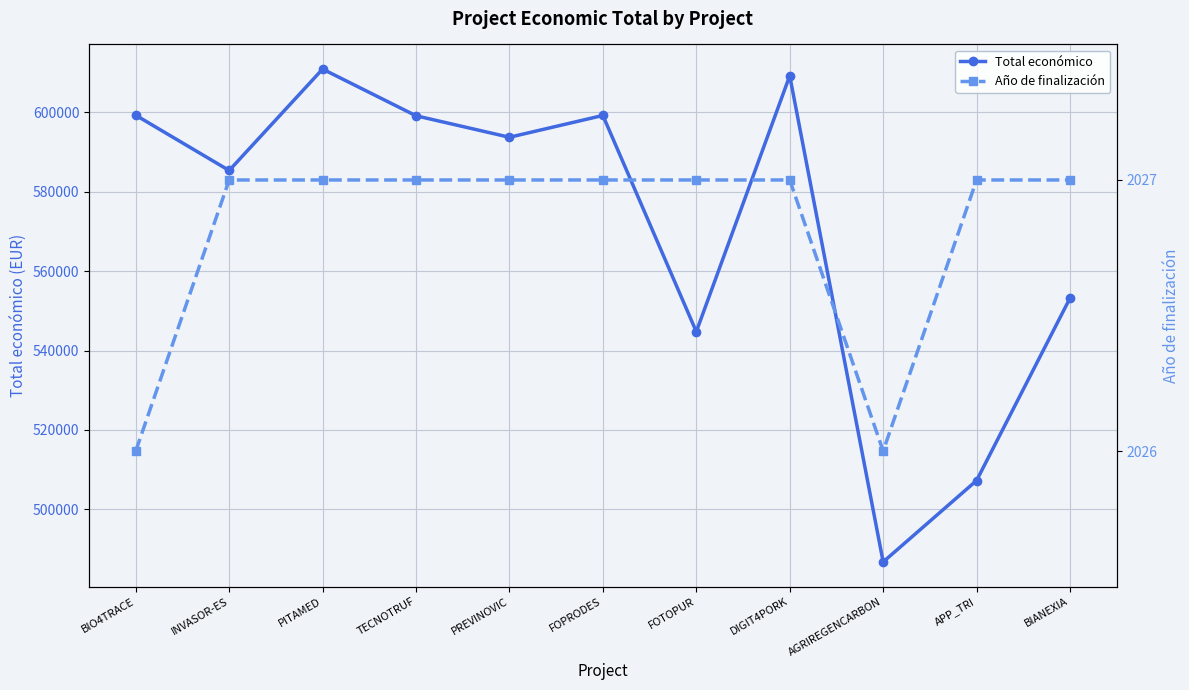

Where is the first local minimum for Total económico?

INVASOR-ES